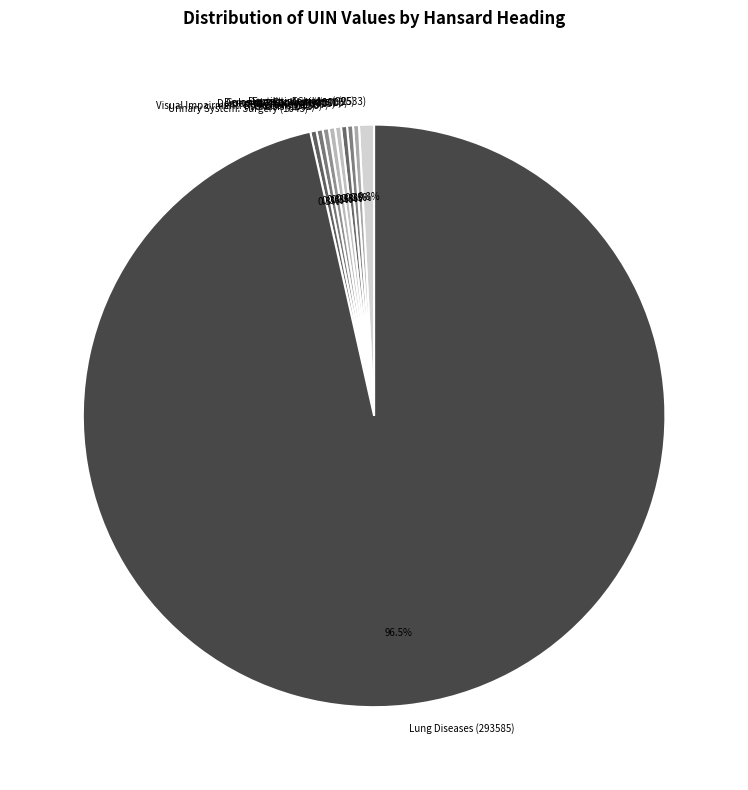

To the nearest percent, what is the difference between the largest and smallest slice percentages?

96%